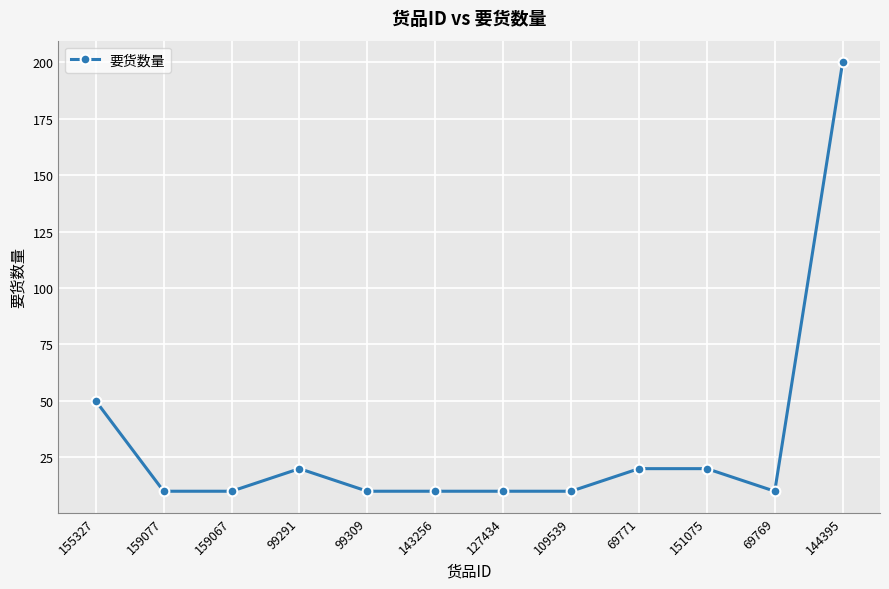

What is the difference between the values at 99309 and 151075?

10